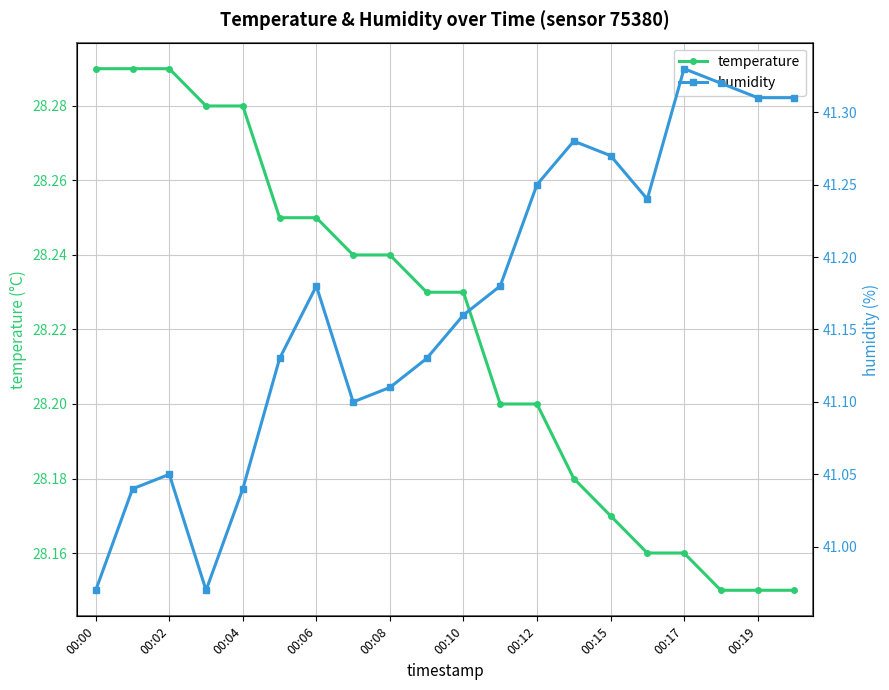

What is the difference between the maximum and minimum values in the humidity series?

0.4